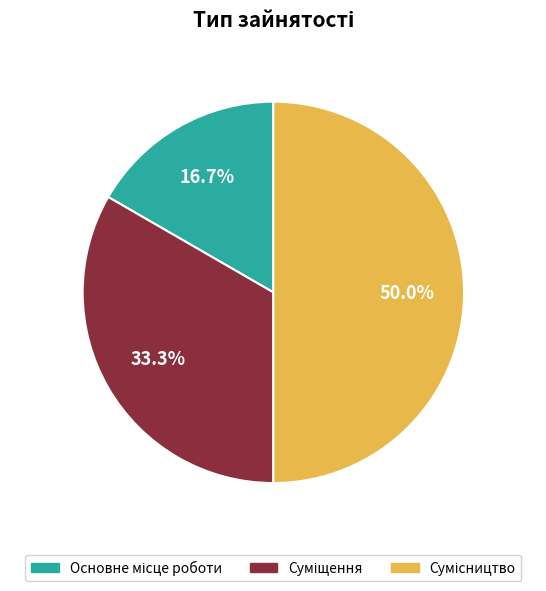

Which category has the biggest portion of the pie?

Сумісництво